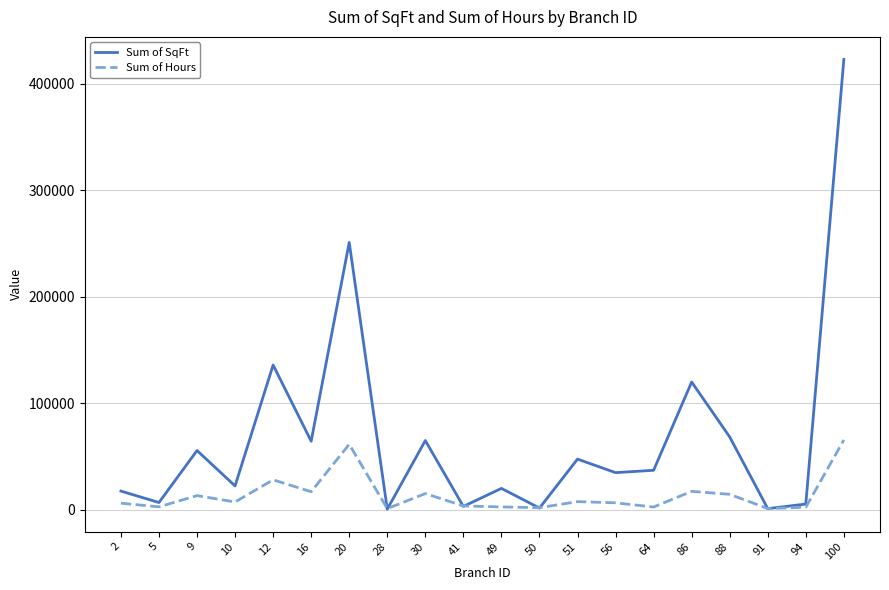

In Sum of Hours, how many points are higher than both neighbors (excluding endpoints)?

6